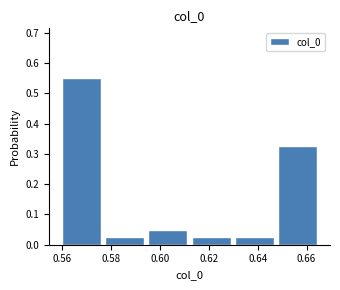

Over which range of the x-axis is the bar tallest?

0.560 to 0.576